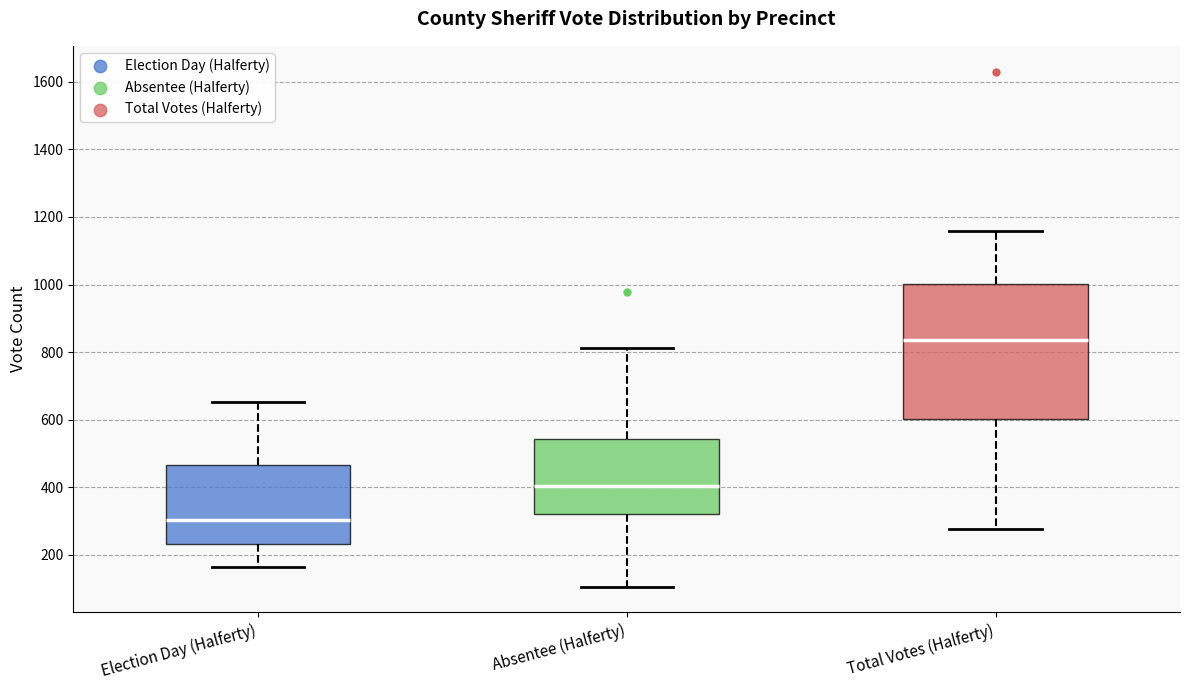

Where is the lower edge of the box for Election Day (Halferty) on the y-axis? The values are not printed on the chart, so give them approximately, as read against the axis.

240